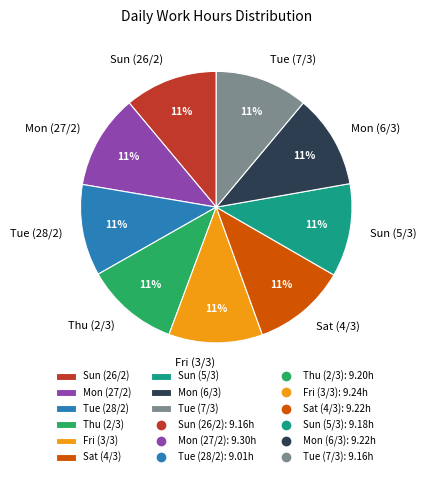

To the nearest percent, what is the combined percentage of Sun (5/3) and Tue (7/3)?

22%